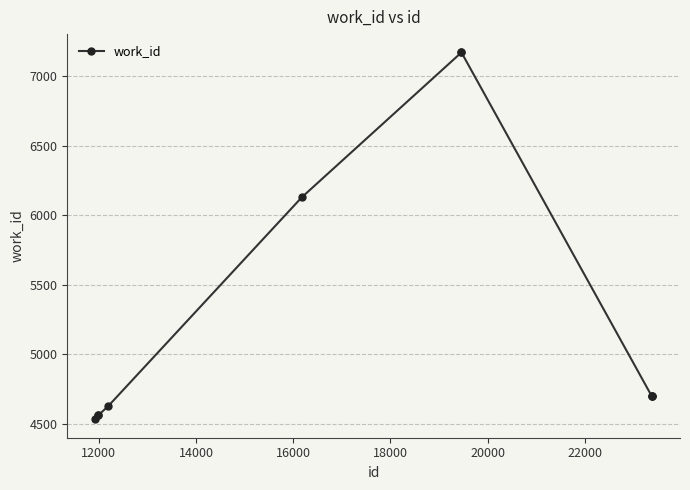

What is the difference between the maximum and minimum values?

2638